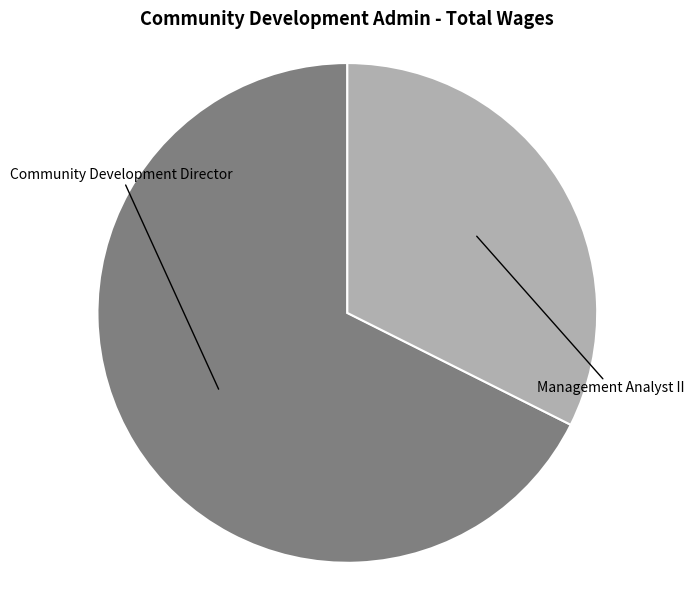

Is there a majority slice in this chart?

Yes